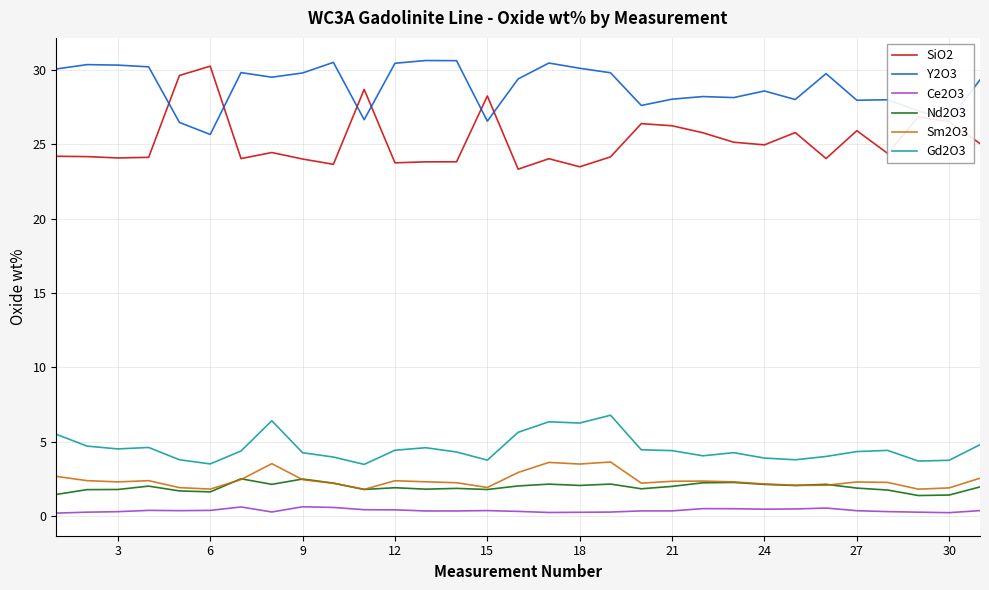

What is the greatest value displayed?

30.6